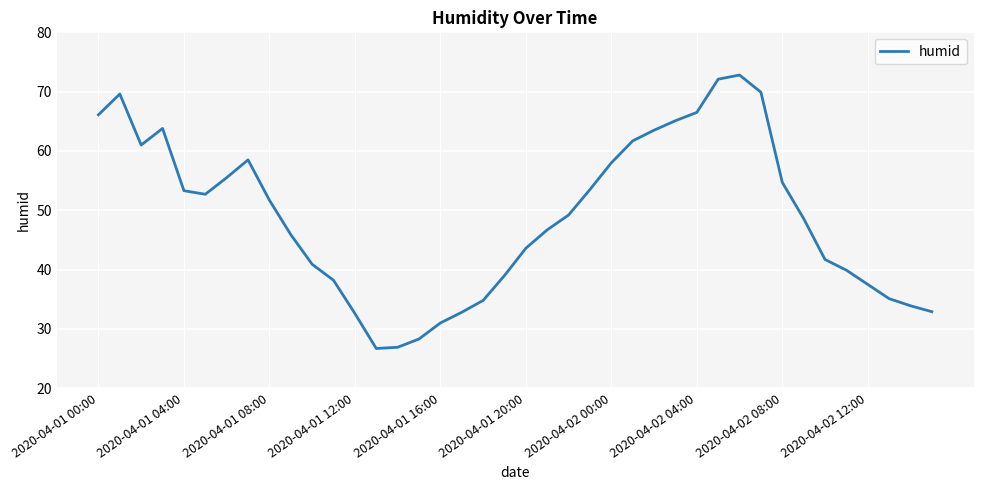

How many interior local peaks (higher than both neighbors) does the data have?

4